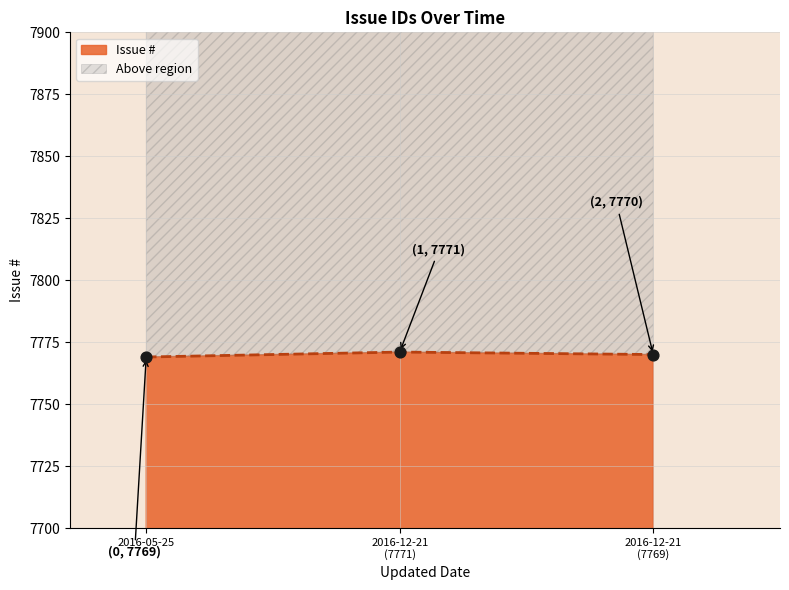

What is the ratio of the value at 2016-05-25 to the value at 2016-12-21 (7771)?

1.0